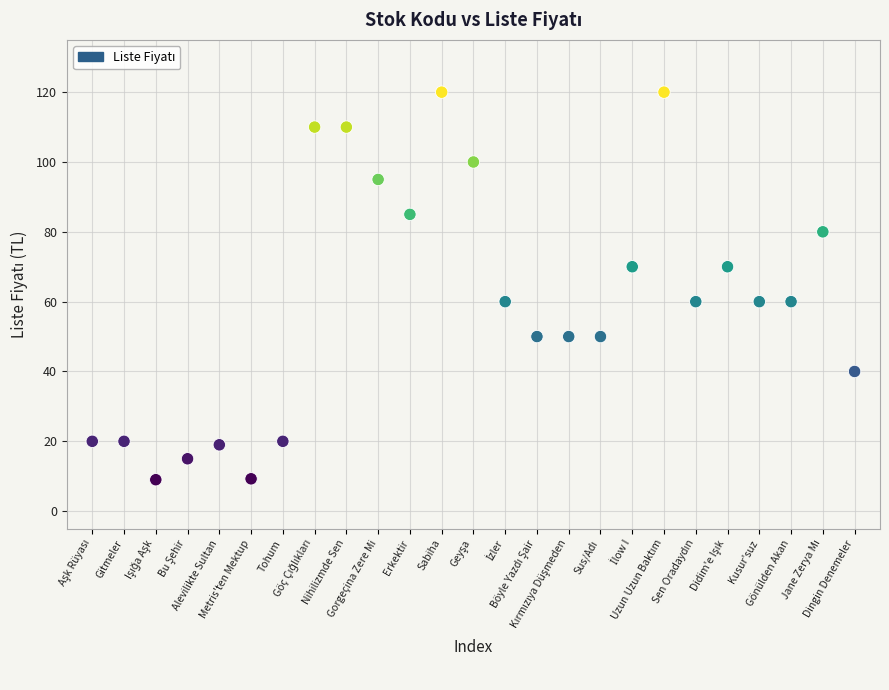

Count the number of points in this scatter plot.

25